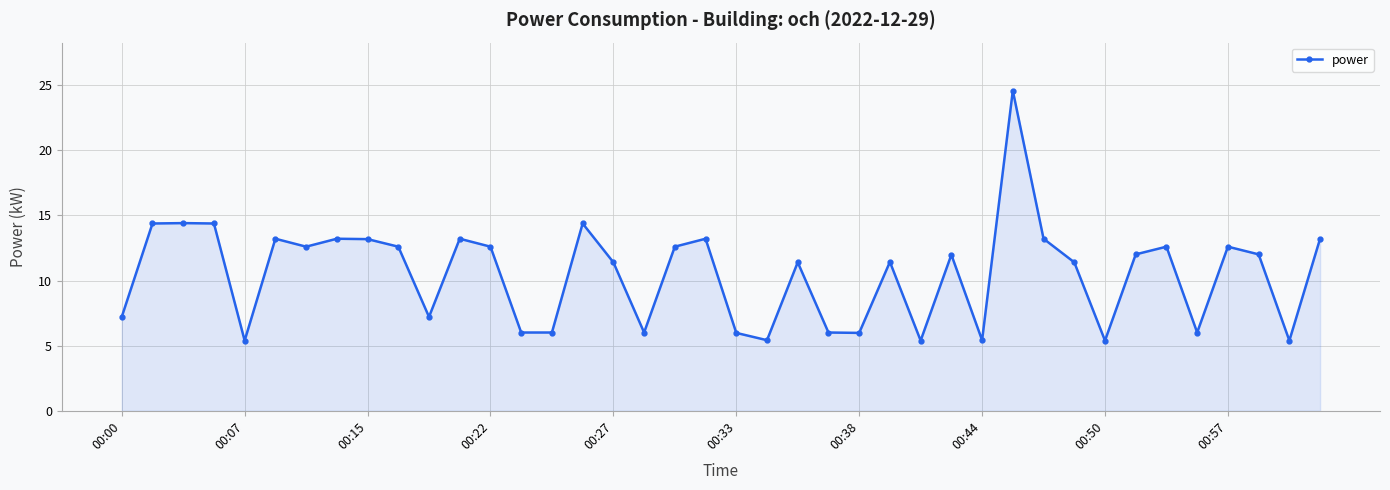

What is the value of the 40th point from the left?

13.2